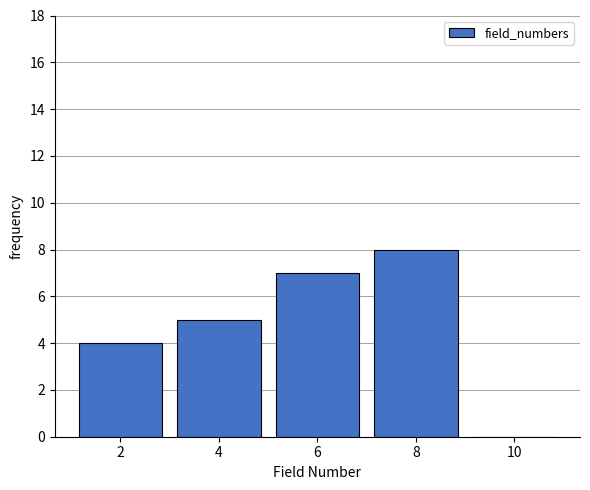

Reading left to right, list all the values displayed in this chart.

2=4	4=5	6=7	8=8	10=0